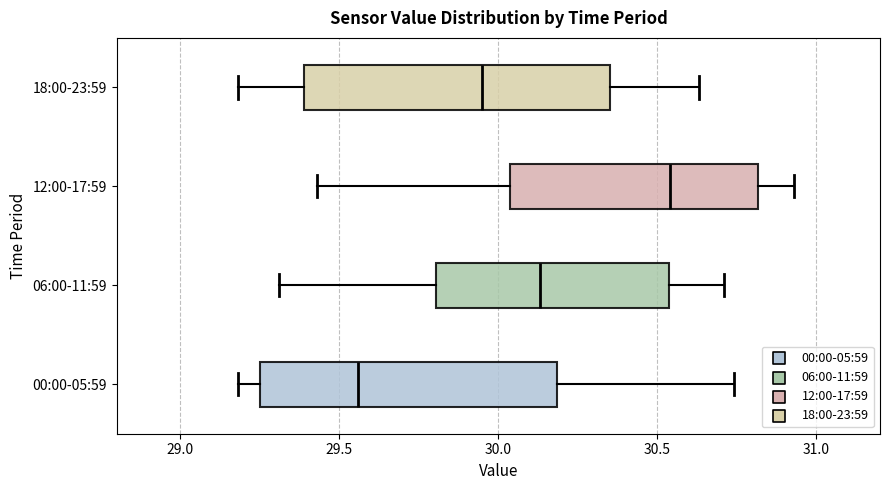

Reading bottom to top, transcribe this box plot: for each box, give where its median line is, the range the box spans, and where its two whiskers end, as read against the x-axis. The values are not printed on the chart, so give them approximately, as read against the axis.

00:00-05:59: median 29.55, box 29.25 to 30.20, whiskers 29.20 to 30.75
06:00-11:59: median 30.15, box 29.80 to 30.55, whiskers 29.30 to 30.70
12:00-17:59: median 30.55, box 30.05 to 30.80, whiskers 29.45 to 30.95
18:00-23:59: median 29.95, box 29.40 to 30.35, whiskers 29.20 to 30.65